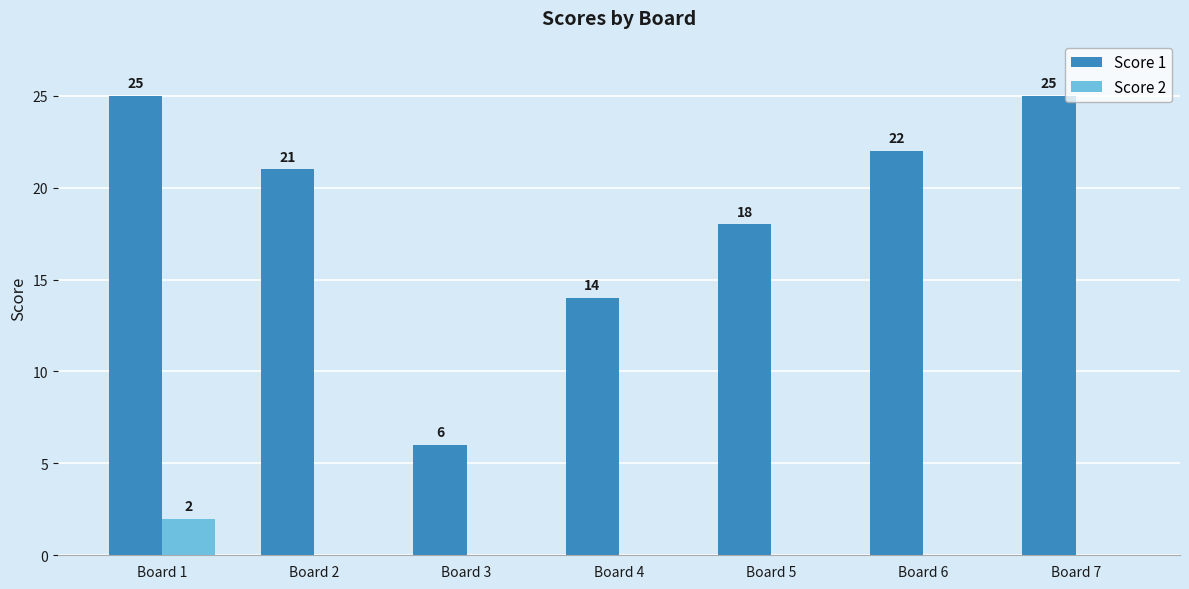

Count the number of data series in this chart.

2